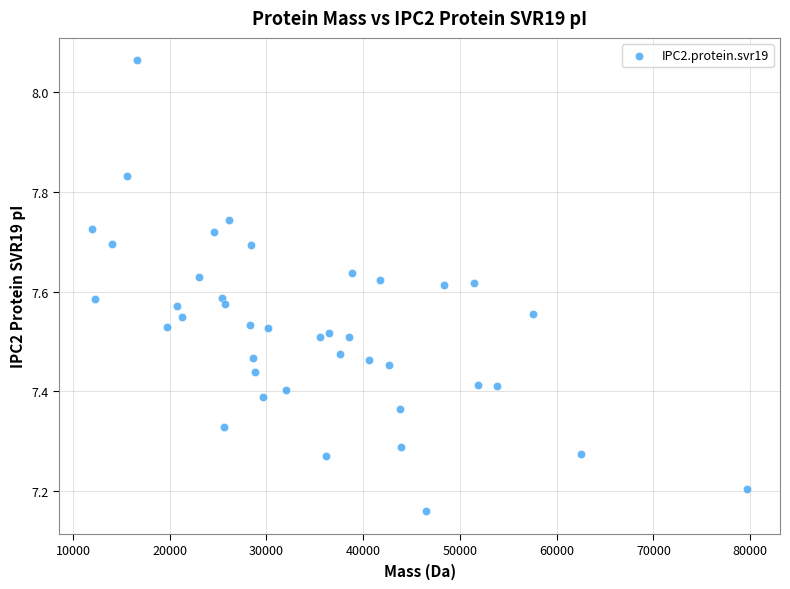

What is the range of Y values (max minus min)?

0.9